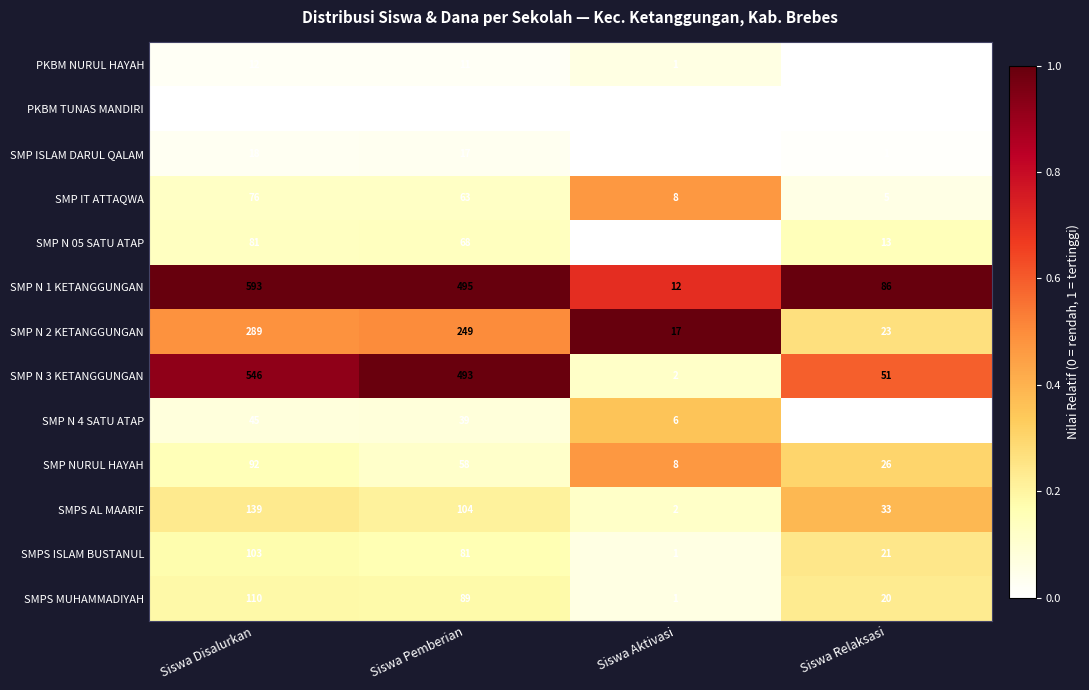

What is the sum of the SMPS AL MAARIF values at Siswa Pemberian and Siswa Relaksasi?

137